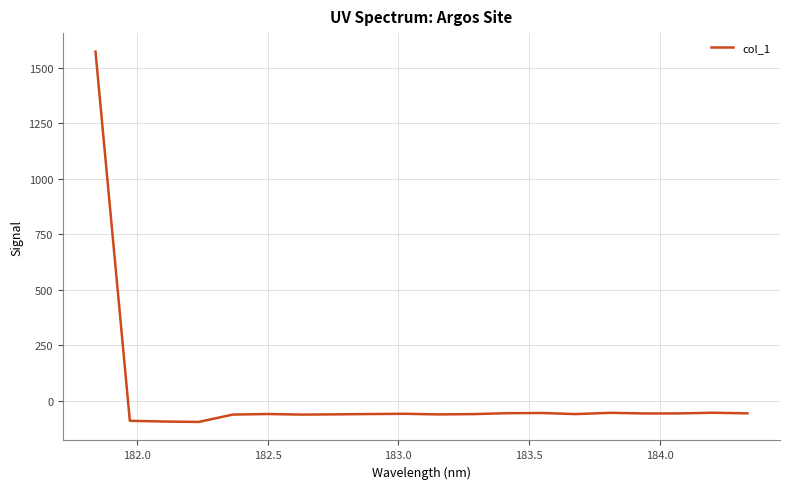

What is the difference between the maximum and minimum values?

1667.8